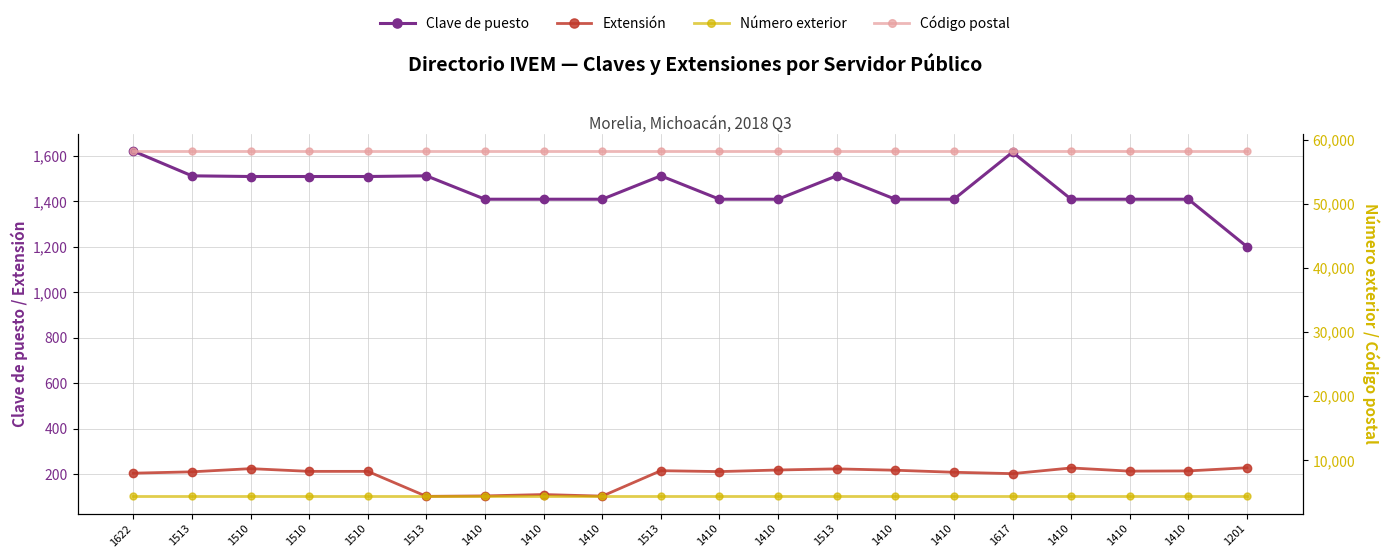

Is it true that Extensión equals 215 at 1513?

True